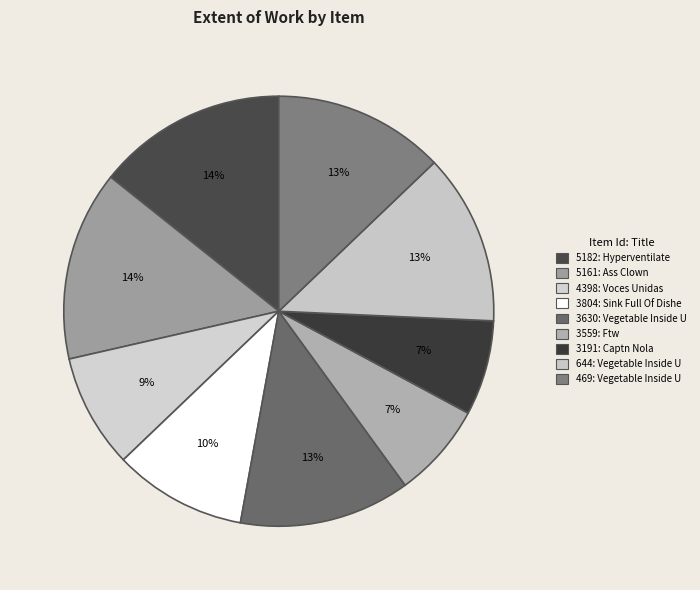

What percentage do 644 and 3804 together represent?

22.9%